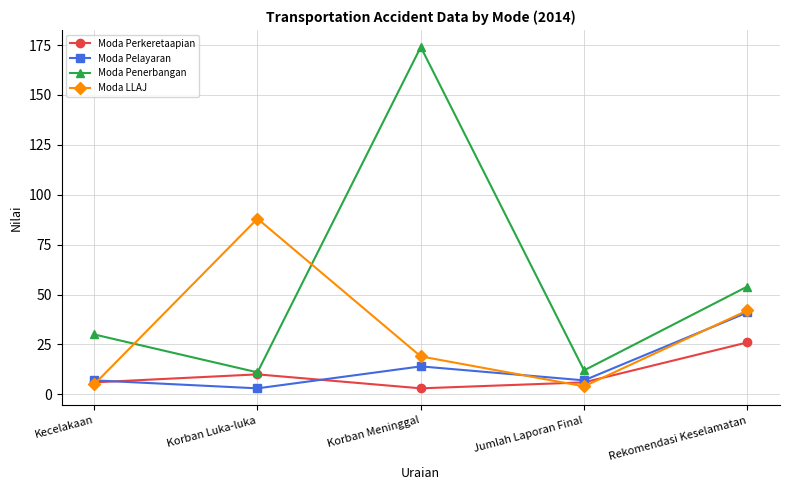

Which series has the widest spread of values?

Moda Penerbangan